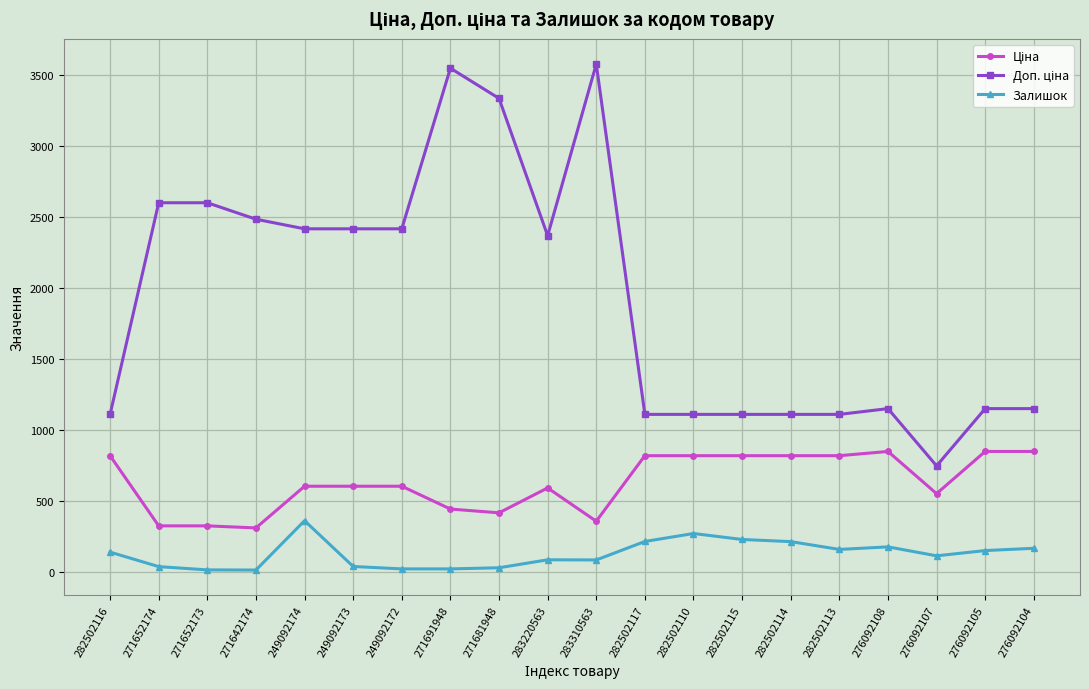

What is the total value across all series at 283310563?

4016.3